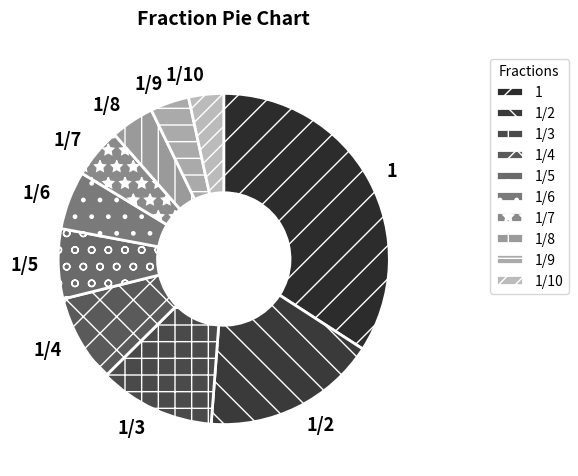

Is the sum of 1/10 and 1/8 greater than half?

No